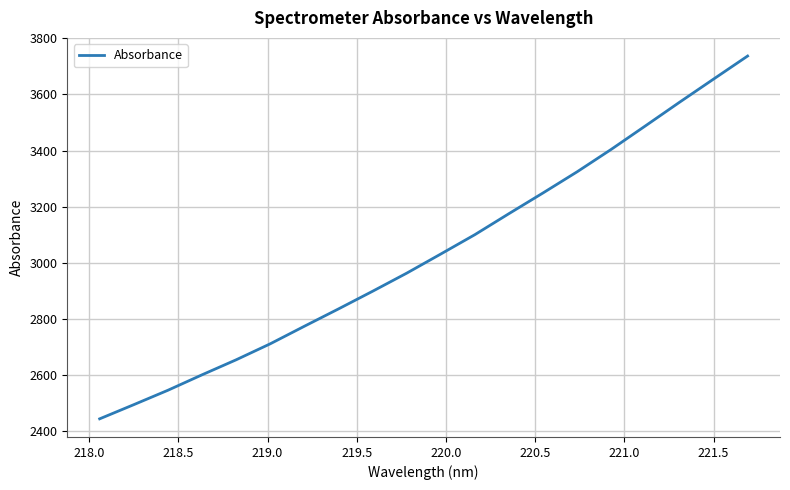

What is the maximum value shown in the chart?

3737.0